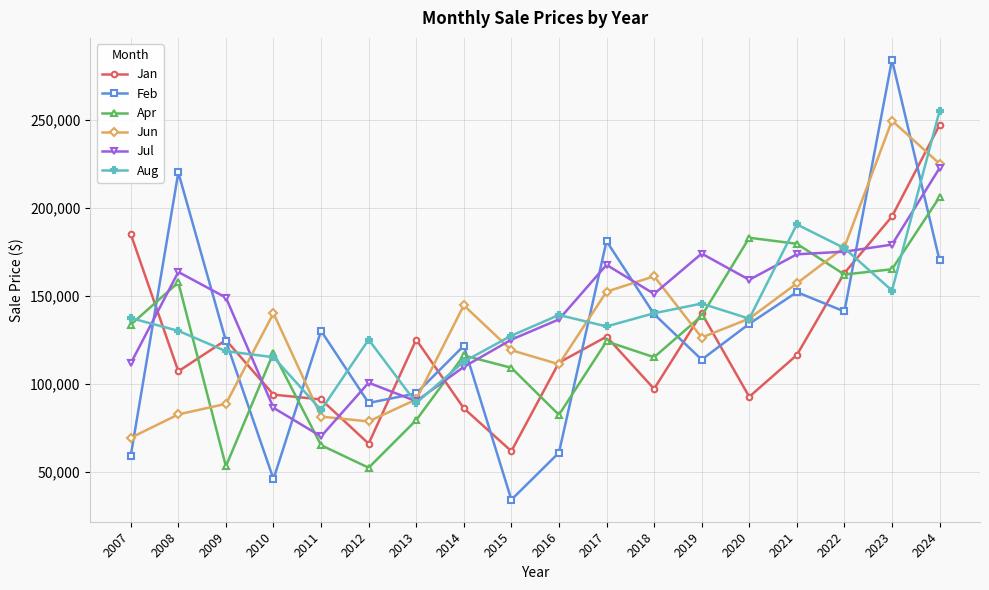

What are all the series names shown in the legend?

Jan, Feb, Apr, Jun, Jul, Aug